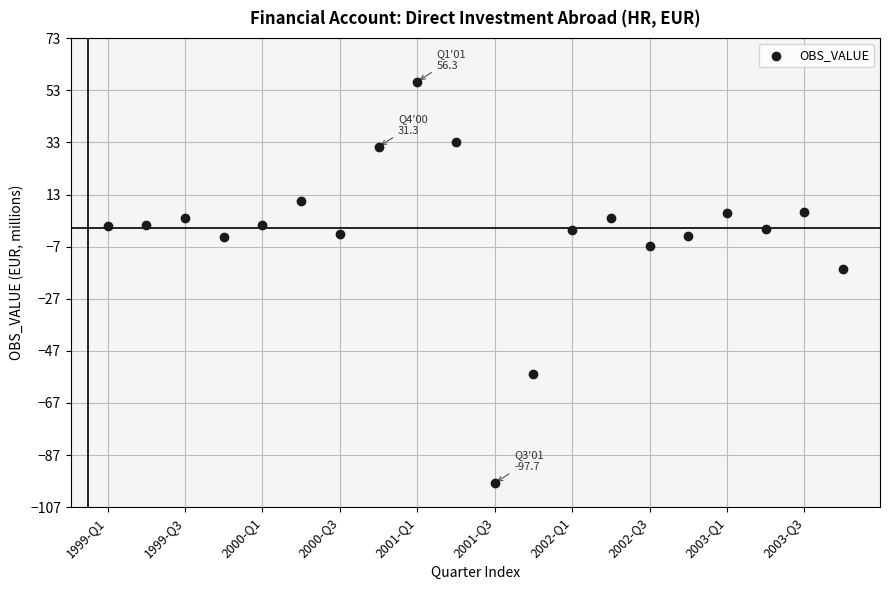

What Y value in the scatter plot is closest to -20?

-15.6